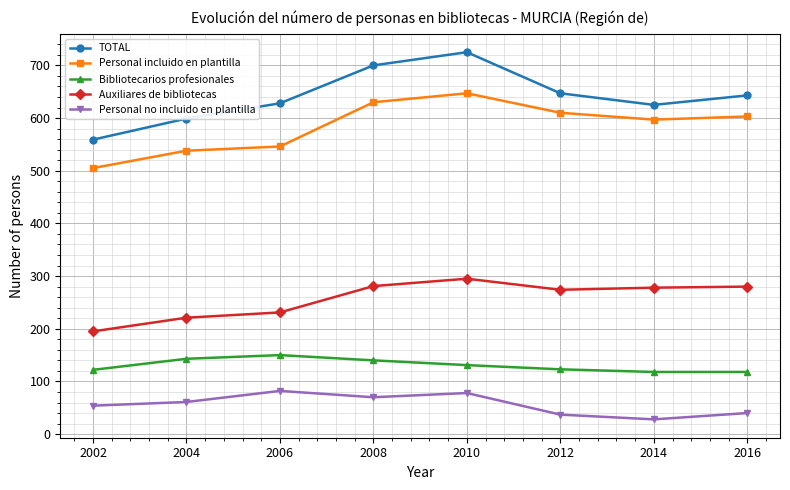

Which series has the widest spread of values?

TOTAL